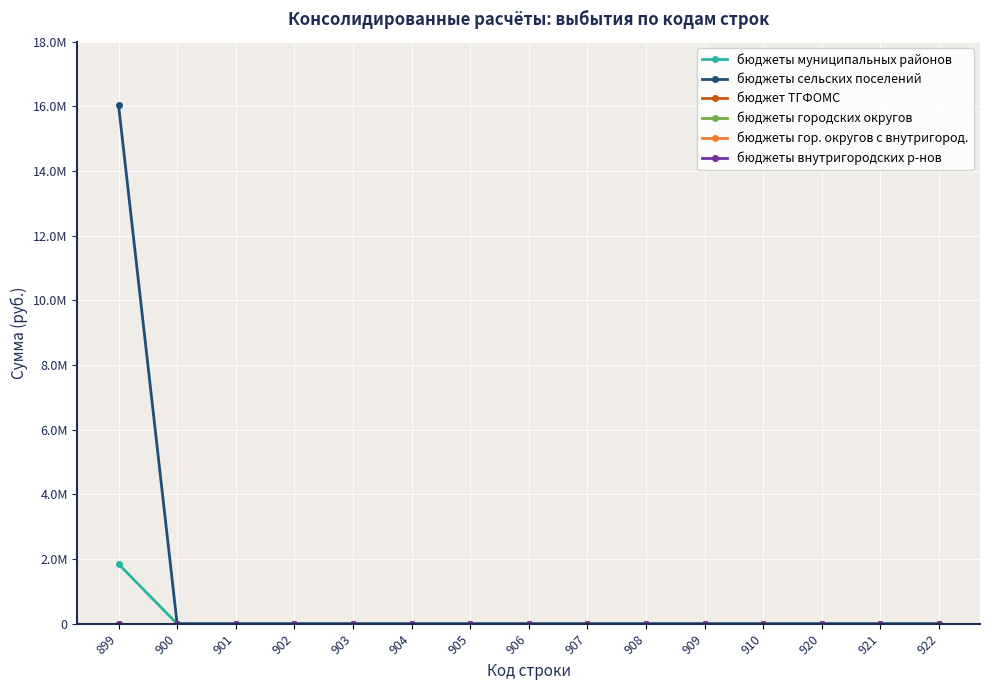

Is it true that бюджеты муниципальных районов equals -1177892.8 at 907?

False